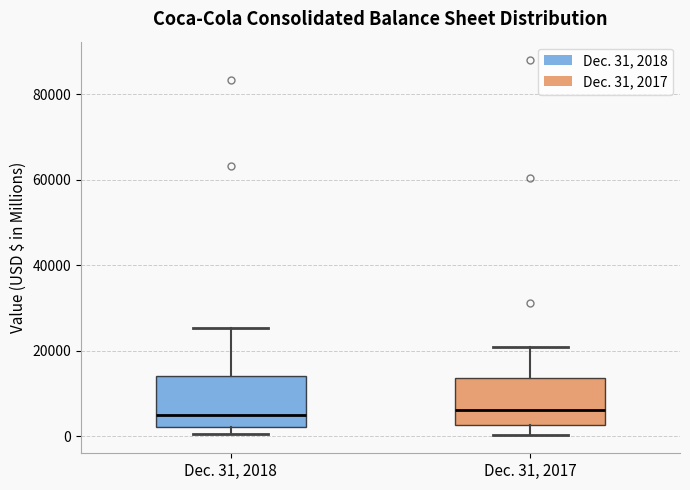

Reading left to right, transcribe this box plot: for each box, give where its median line is, the range the box spans, and where its two whiskers end, as read against the y-axis. The values are not printed on the chart, so give them approximately, as read against the axis.

Dec. 31, 2018: median 6000, box 2000 to 14000, whiskers 0 to 26000
Dec. 31, 2017: median 6000, box 2000 to 14000, whiskers 0 to 20000